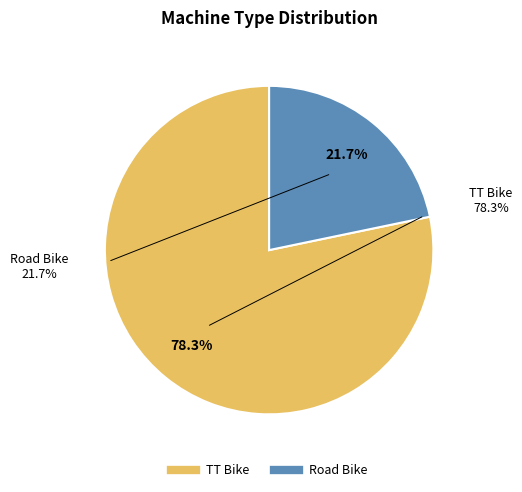

The TT Bike slice represents 78% of the pie. True or false?

True